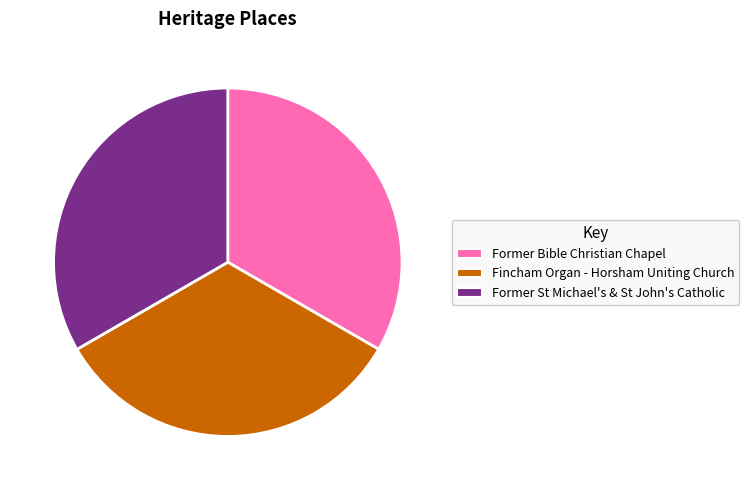

Approximately how many times larger is the value at Fincham Organ - Horsham Uniting Church compared to Former Bible Christian Chapel?

1.0